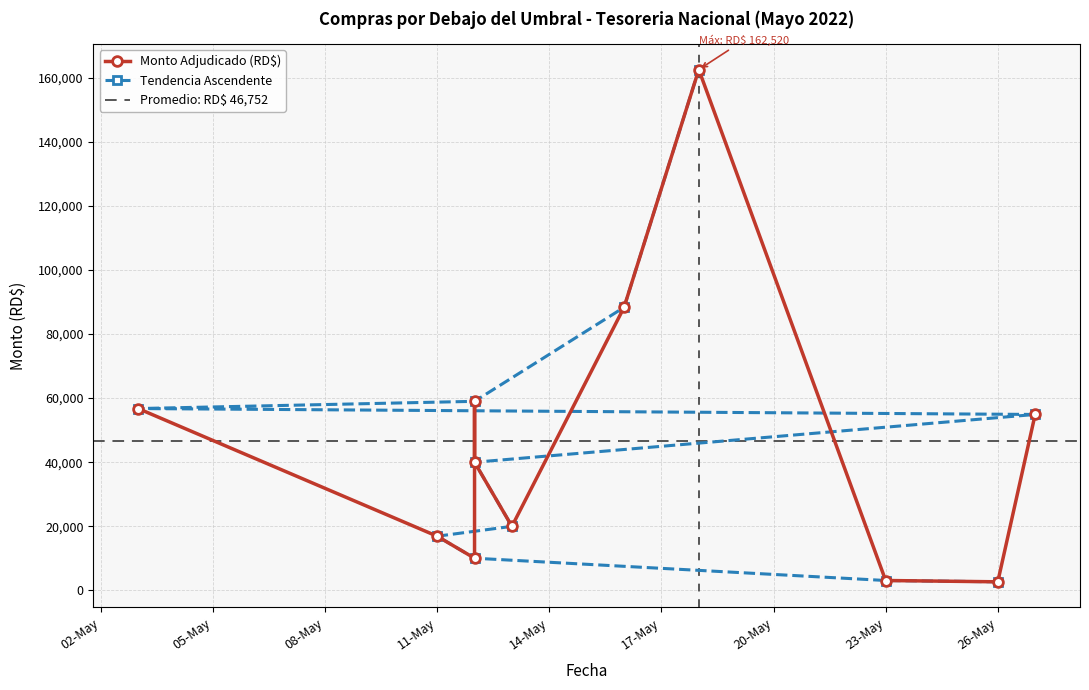

What value does the data have at 2022-05-13?

20000.0